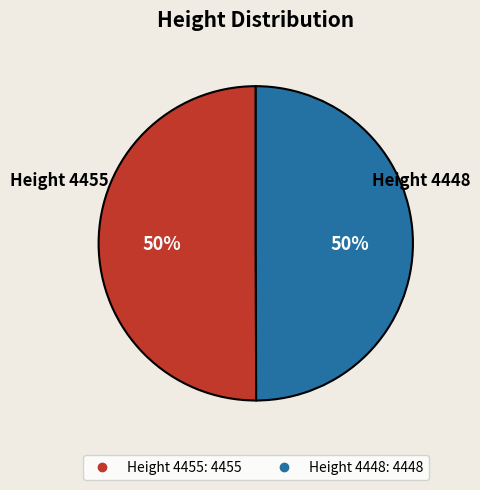

To the nearest percent, what is the average slice percentage?

50%